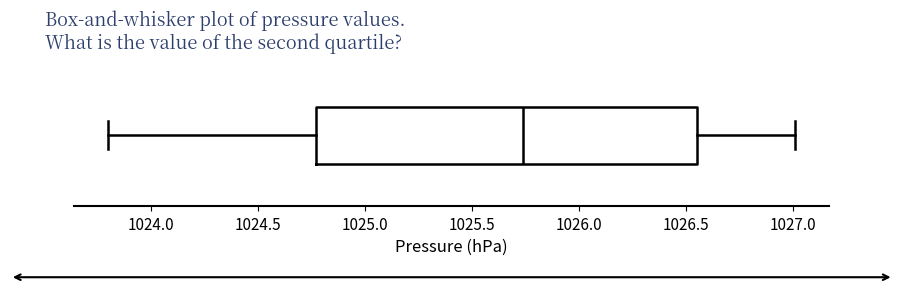

Transcribe this box plot: give where the median line is, the range the box spans, and where the two whiskers end, as read against the x-axis. The values are not printed on the chart, so give them approximately, as read against the axis.

median 1025.75, box 1024.75 to 1026.55, whiskers 1023.80 to 1027.00